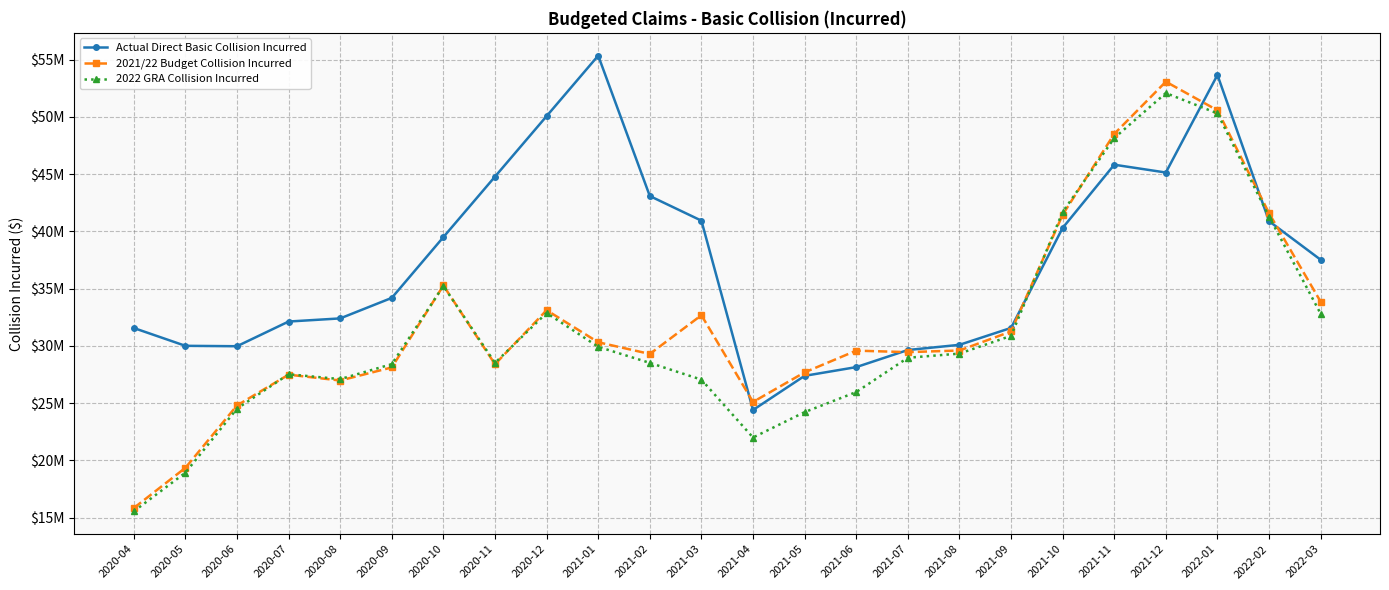

Between 2020-05 and 2021-03, which is larger?

2021-03